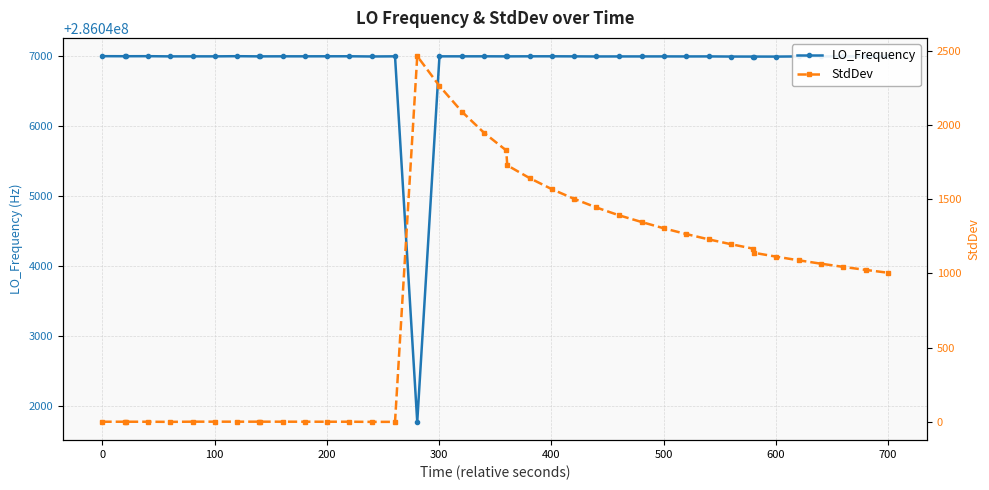

True or false: LO_Frequency has more than 0 interior local peaks.

True